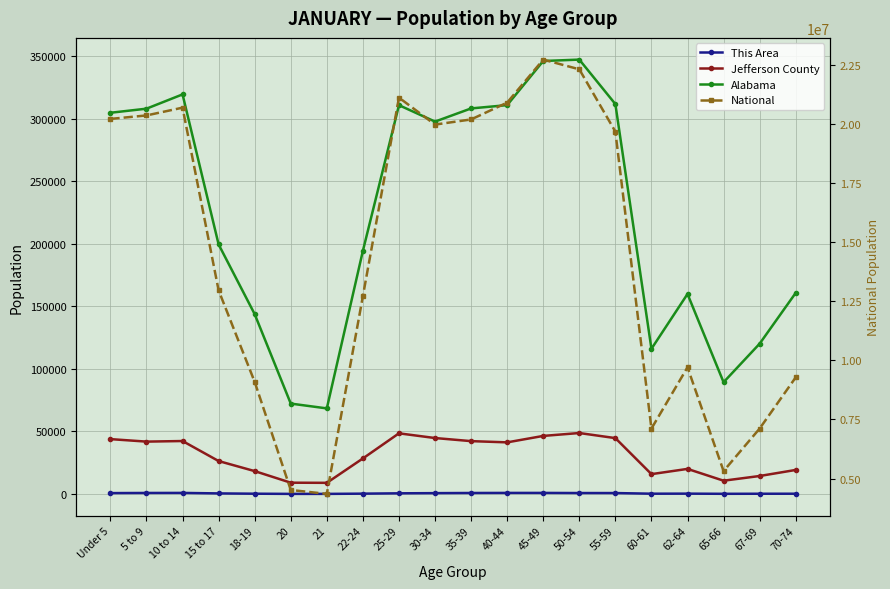

Reading left to right, transcribe all the data shown in this chart.

This Area: Under 5=715	5 to 9=826	10 to 14=865	15 to 17=471	18-19=235	20=88	21=85	22-24=276	25-29=543	30-34=689	35-39=806	40-44=860	45-49=861	50-54=766	55-59=753	60-61=240	62-64=288	65-66=150	67-69=203	70-74=221
Jefferson County: Under 5=43897	5 to 9=41902	10 to 14=42373	15 to 17=26356	18-19=18306	20=9038	21=8929	22-24=28438	25-29=48533	30-34=44764	35-39=42291	40-44=41302	45-49=46460	50-54=48773	55-59=44702	60-61=15885	62-64=20074	65-66=10637	67-69=14397	70-74=19239
Alabama: Under 5=304957	5 to 9=308229	10 to 14=319655	15 to 17=199618	18-19=143853	20=72318	21=68473	22-24=194531	25-29=311034	30-34=297888	35-39=308430	40-44=311071	45-49=346369	50-54=347485	55-59=311906	60-61=116144	62-64=159983	65-66=89406	67-69=120231	70-74=160864
National: Under 5=20201362	5 to 9=20348657	10 to 14=20677194	15 to 17=12954254	18-19=9086089	20=4519129	21=4354294	22-24=12712576	25-29=21101849	30-34=19962099	35-39=20179642	40-44=20890964	45-49=22708591	50-54=22298125	55-59=19664805	60-61=7113727	62-64=9704197	65-66=5319902	67-69=7115361	70-74=9278166